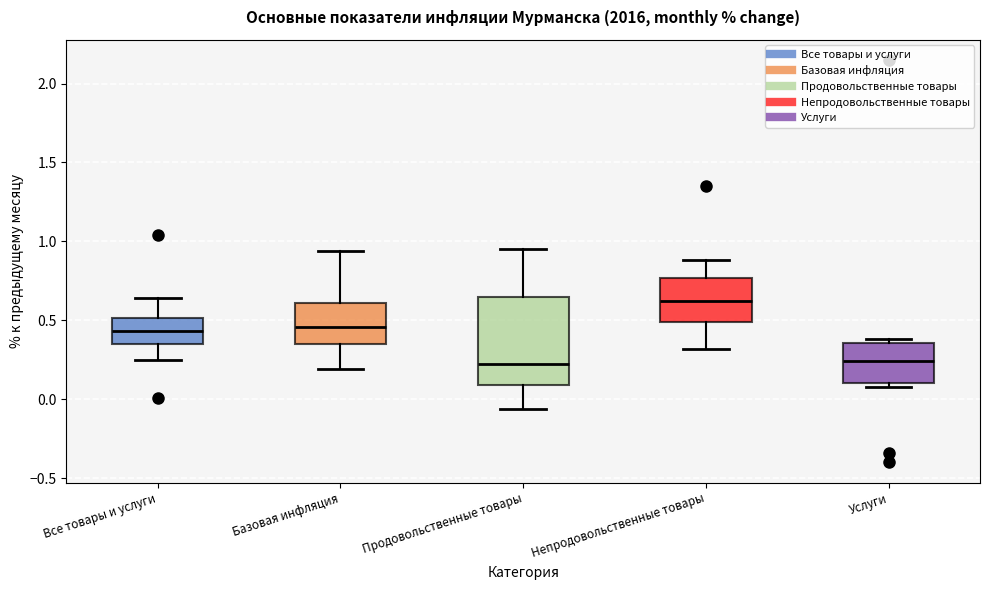

Which box's median line is the highest?

Непродовольственные товары